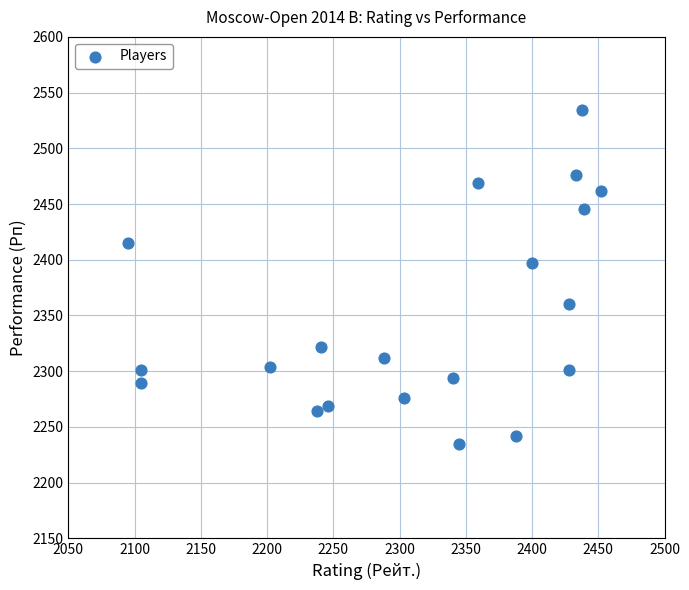

What Y value in the scatter plot is closest to 2384?

2397